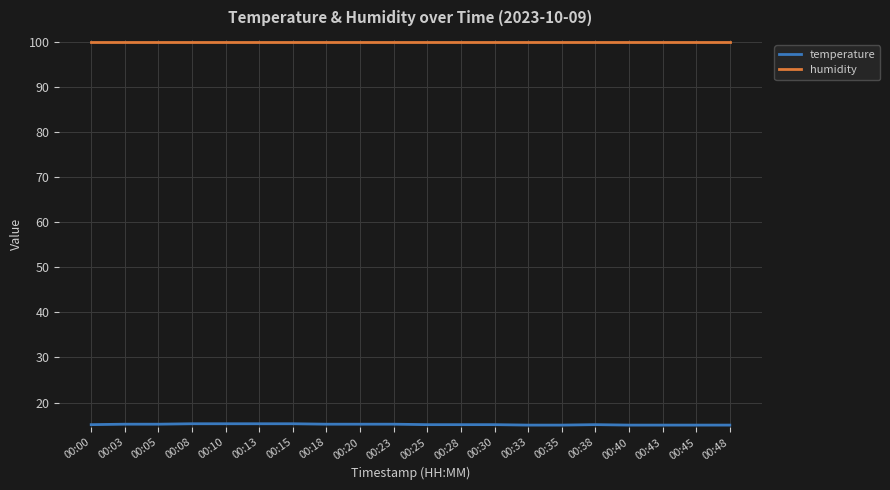

What is the spread (max minus min) of values at 00:20?

84.7